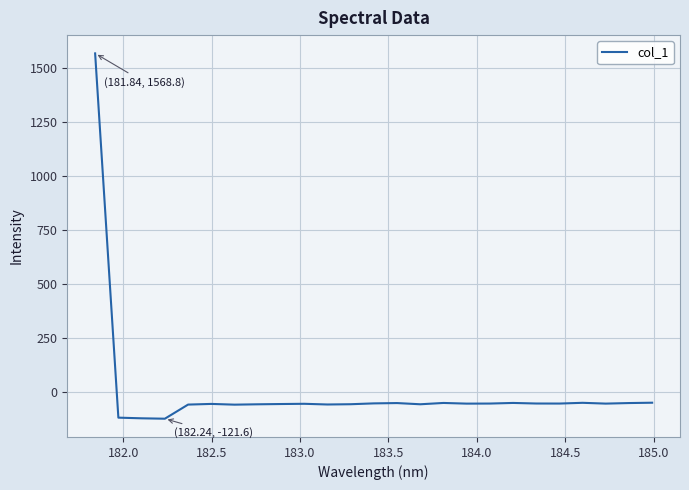

What is the maximum value shown in the chart?

1568.8